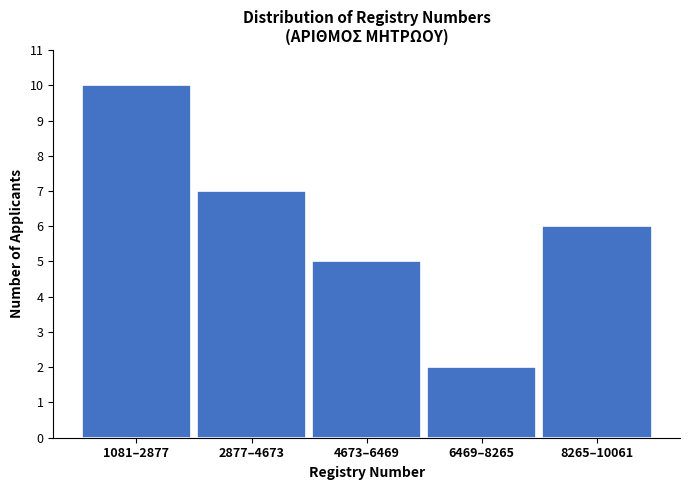

Reading right to left, transcribe all the data shown in this chart.

8265–10061=6	6469–8265=2	4673–6469=5	2877–4673=7	1081–2877=10